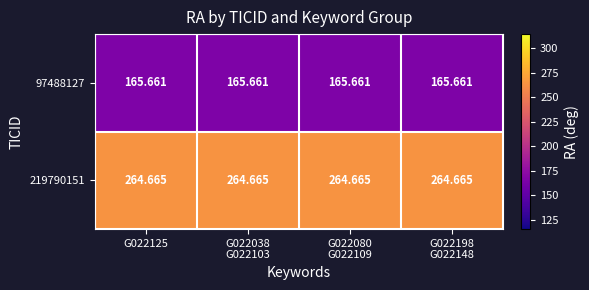

Rank the series by their average value, from highest to lowest.

219790151, 97488127